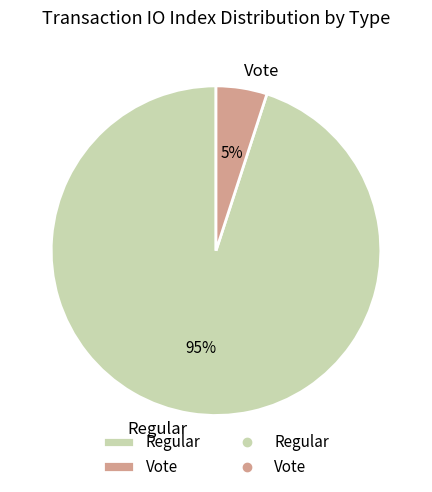

How many slices are in this pie chart?

2